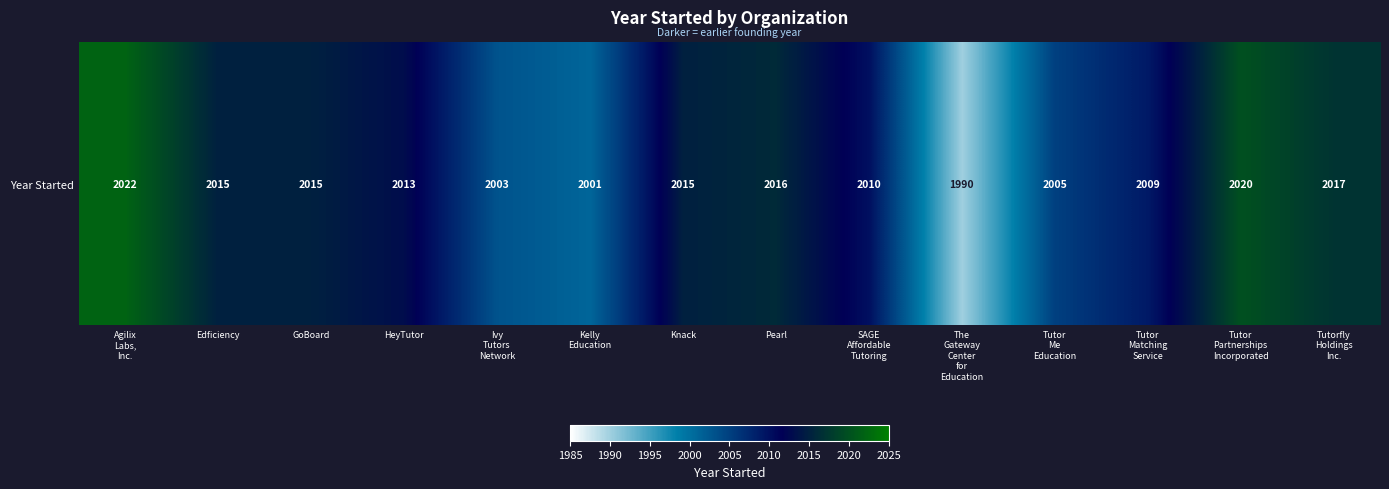

What is the ratio of the value at Ivy
Tutors
Network to the value at Tutor
Me
Education?

1.0